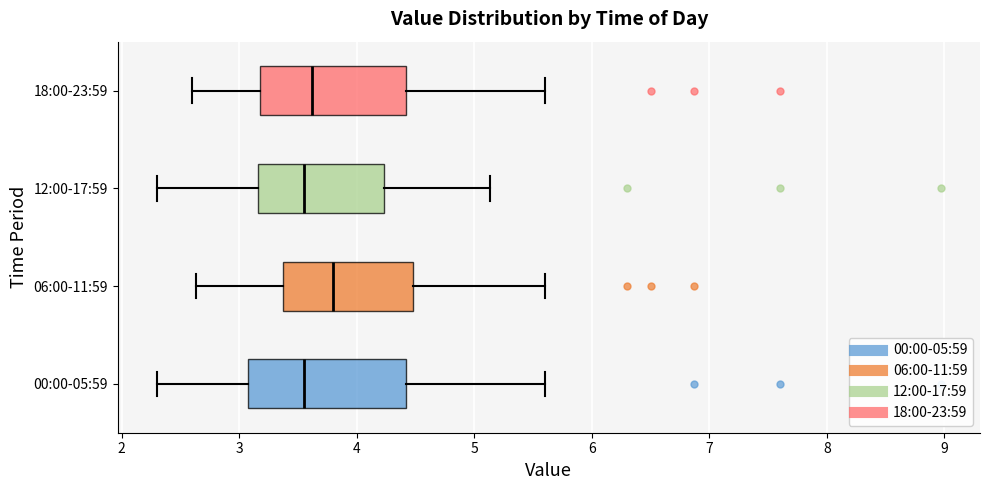

Which box is the widest, from its left edge to its right edge?

00:00-05:59